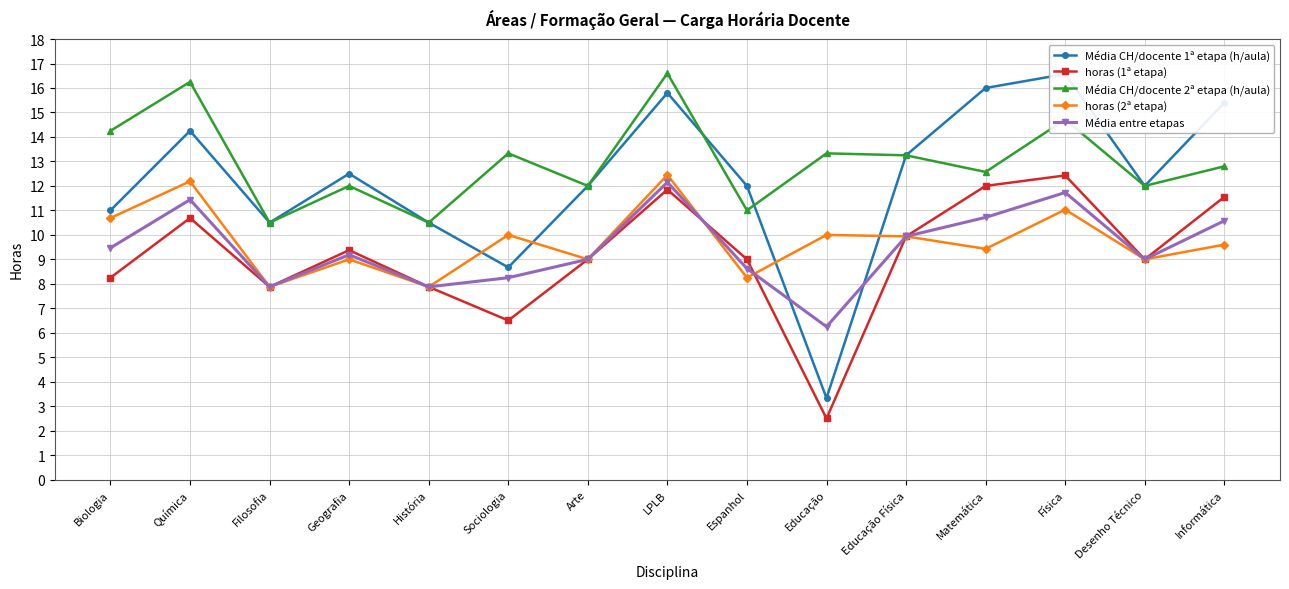

True or false: Média CH/docente 1ª etapa (h/aula) has more than 0 points higher than both neighbors.

True